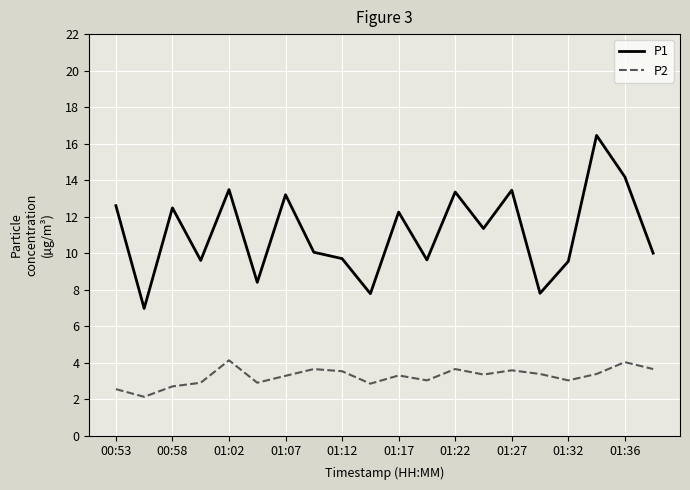

What is the difference between the maximum and minimum values in the P2 series?

2.0